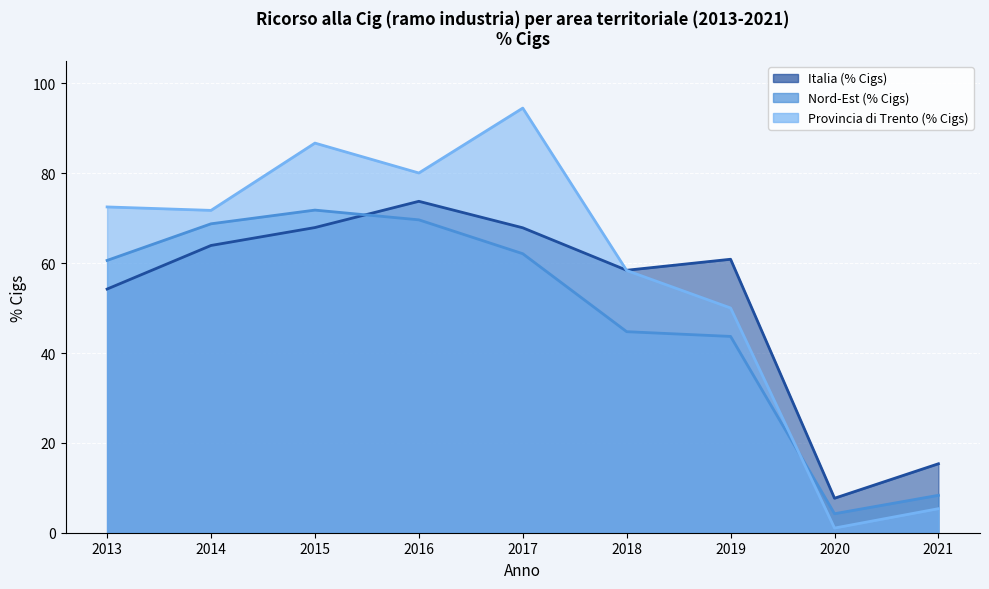

Count the number of data series in this chart.

3